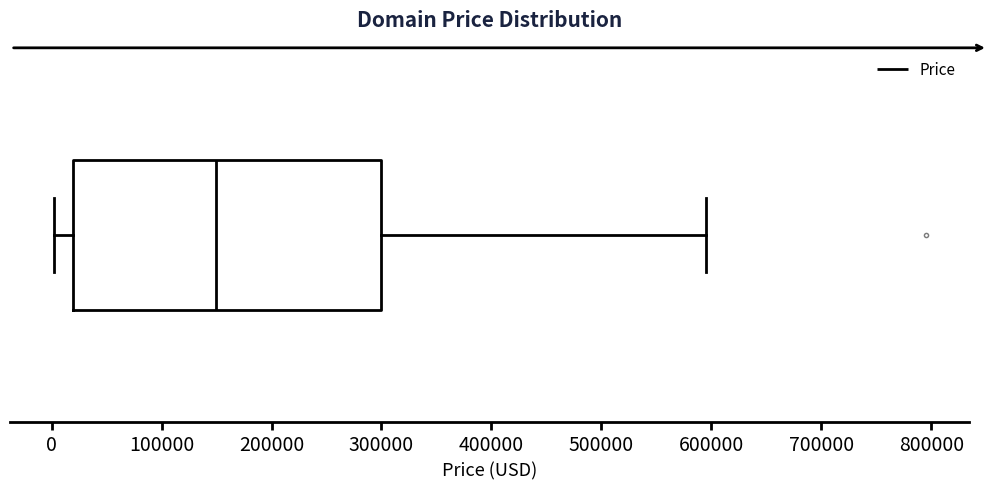

Transcribe this box plot: give where the median line is, the range the box spans, and where the two whiskers end, as read against the x-axis. The values are not printed on the chart, so give them approximately, as read against the axis.

median 150000, box 20000 to 300000, whiskers 0 to 590000